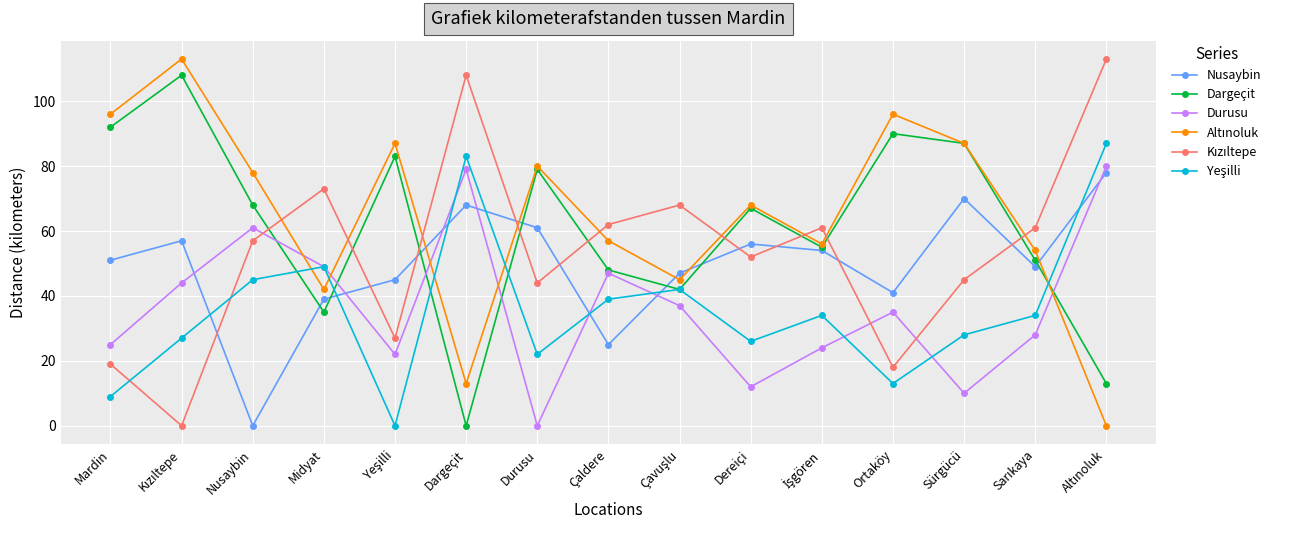

What is the label of the 13th point from the right?

Nusaybin